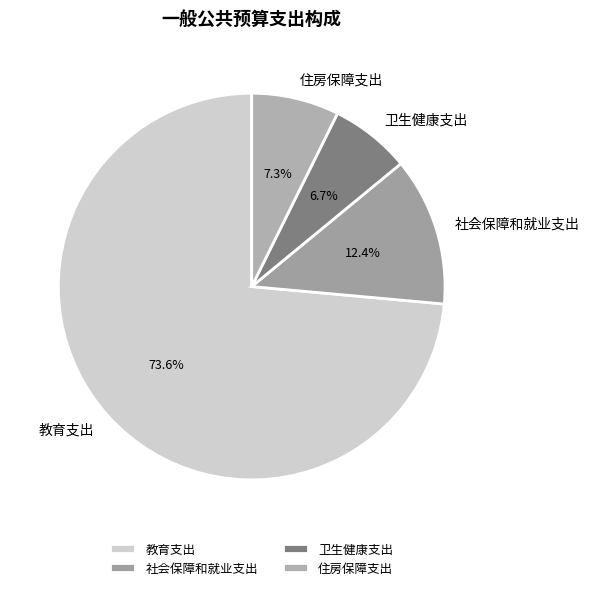

Which slice is the smallest?

卫生健康支出